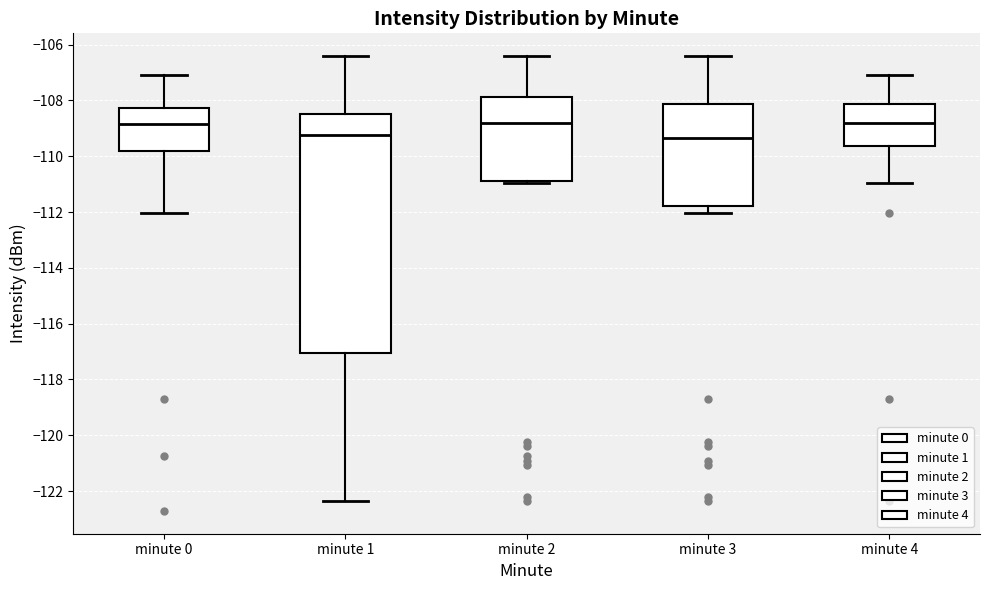

Reading left to right, read every box against the y-axis: the position of its median line, the range the box covers, and the ends of its whiskers. The values are not printed on the chart, so give them approximately, as read against the axis.

minute 0: median -108.8, box -109.8 to -108.2, whiskers -112.0 to -107.0
minute 1: median -109.2, box -117.0 to -108.4, whiskers -122.4 to -106.4
minute 2: median -108.8, box -110.8 to -107.8, whiskers -111.0 to -106.4
minute 3: median -109.4, box -111.8 to -108.2, whiskers -112.0 to -106.4
minute 4: median -108.8, box -109.6 to -108.2, whiskers -111.0 to -107.0